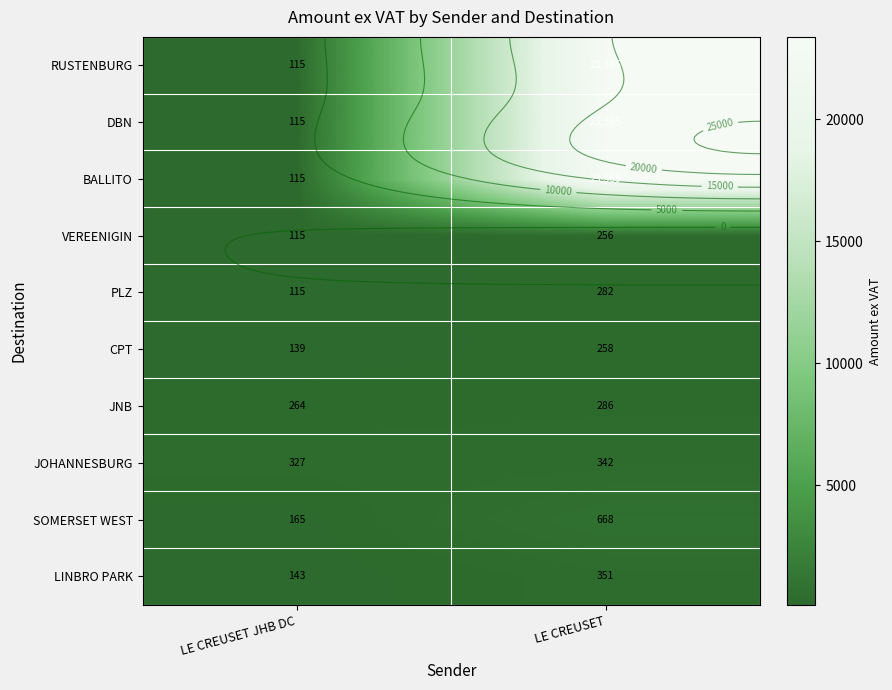

How many data points does each series have?

2